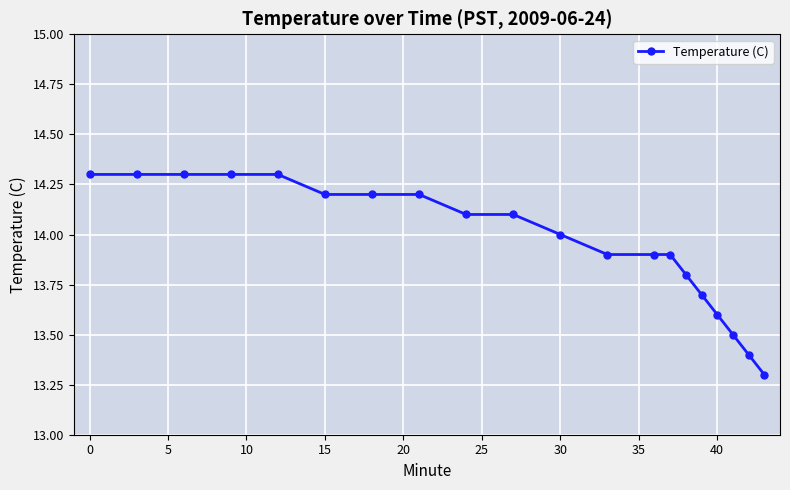

Does the chart display data point markers on the line(s)?

Yes